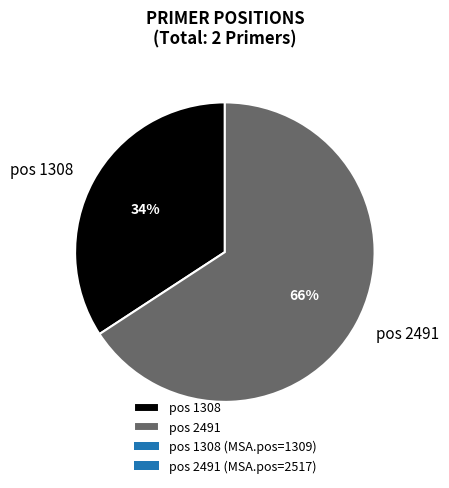

To the nearest percent, what portion does pos 1308 represent?

34%